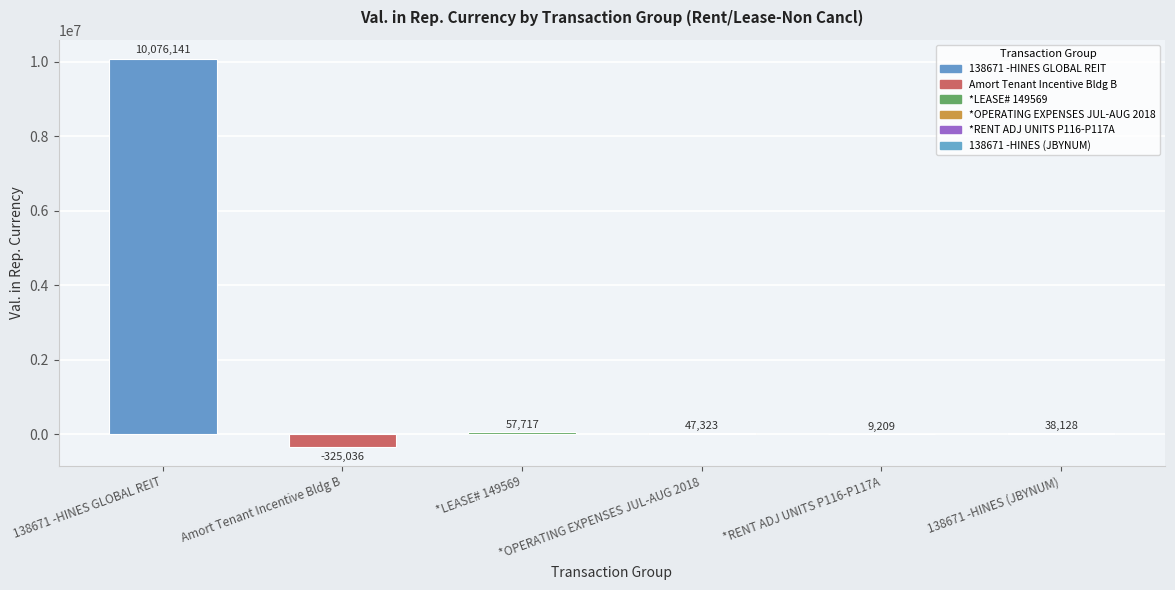

Where does the data first go above 47323?

138671 -HINES GLOBAL REIT